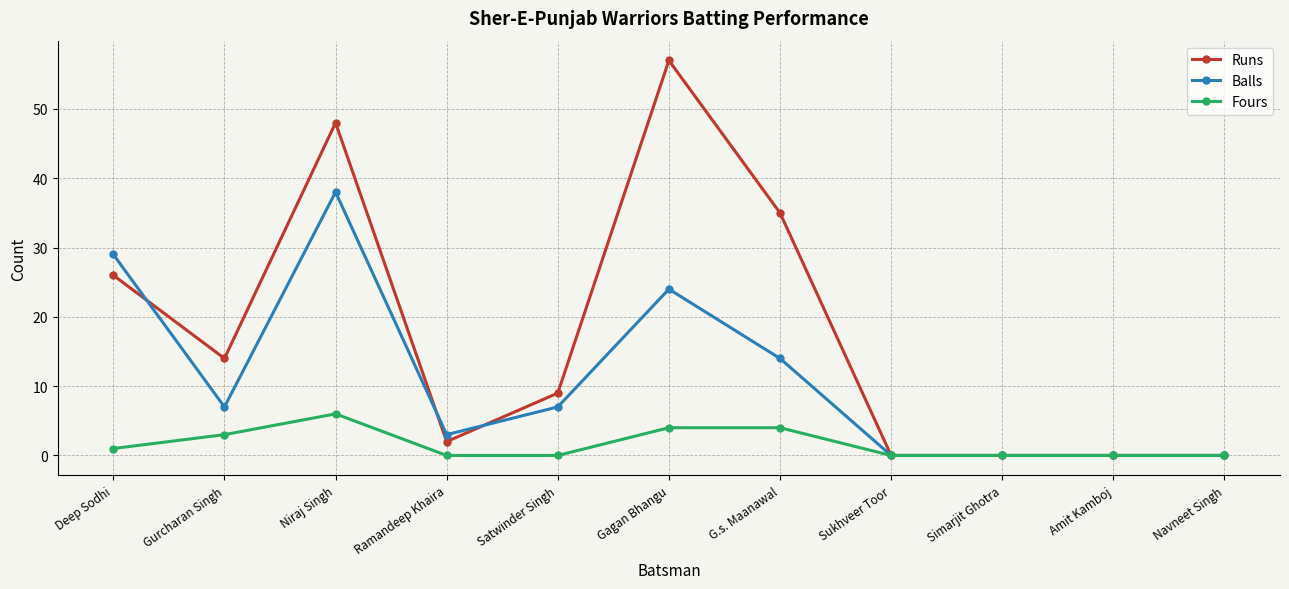

At which category is the sum across all series the highest?

Niraj Singh